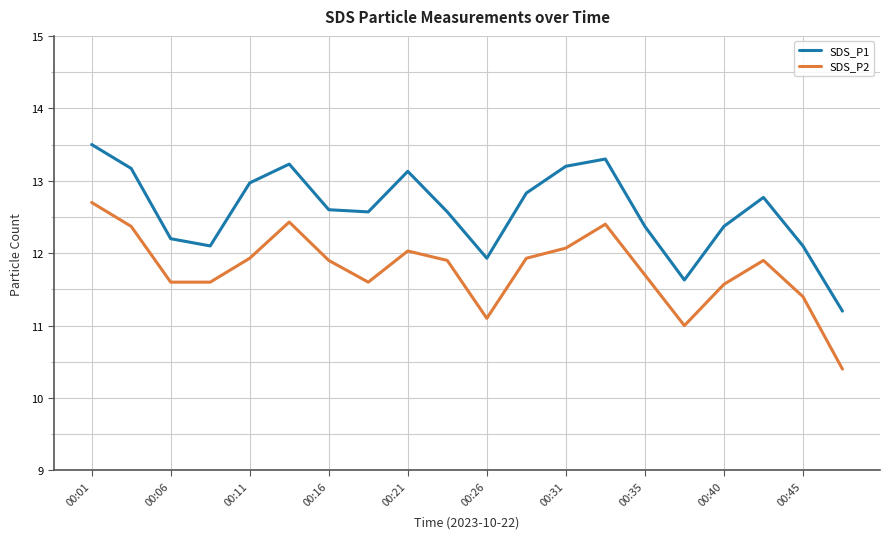

What are all the series names shown in the legend?

SDS_P1, SDS_P2